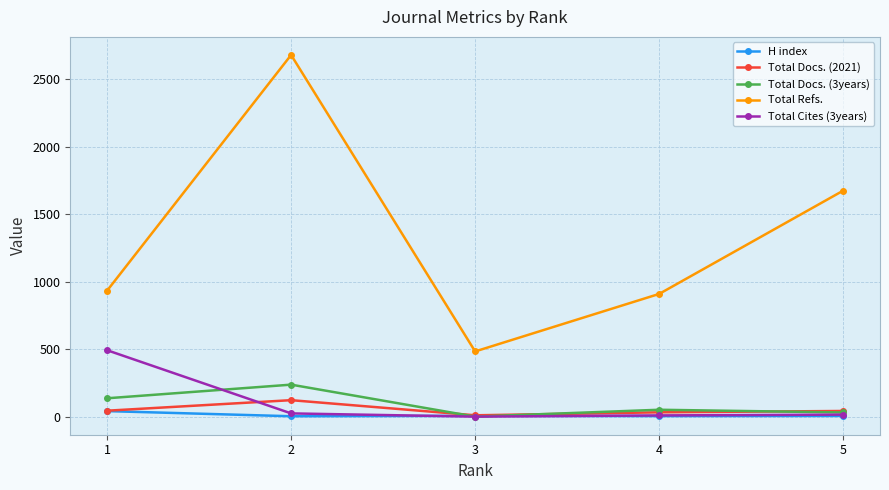

What is the total value across all series at 2?

3065